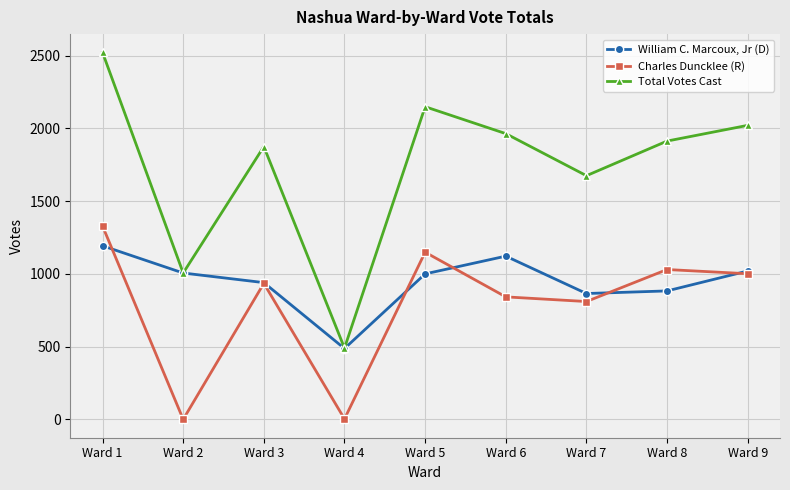

Where is Total Votes Cast nearest to the value 1506?

Ward 7